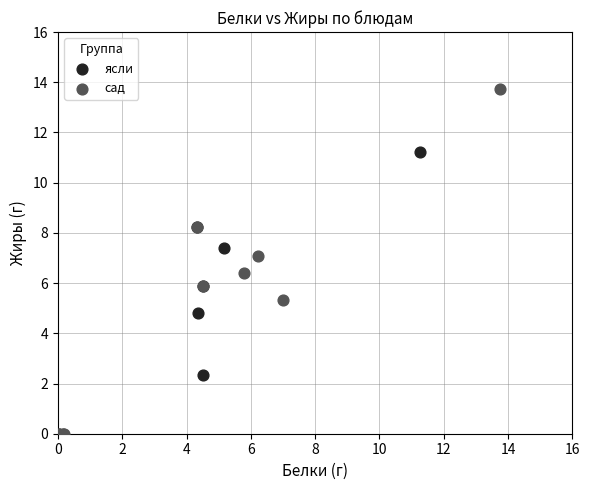

Which series has the widest spread of Y values?

сад